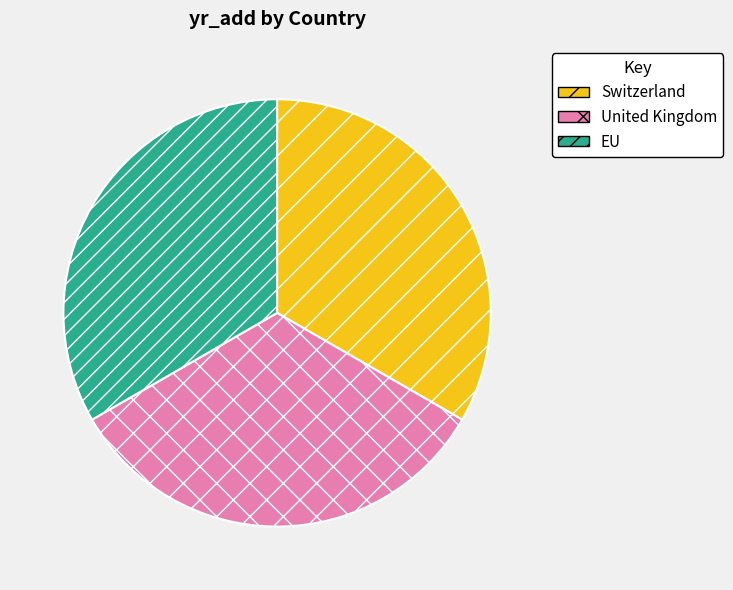

Does Switzerland account for over 50% of the chart?

No